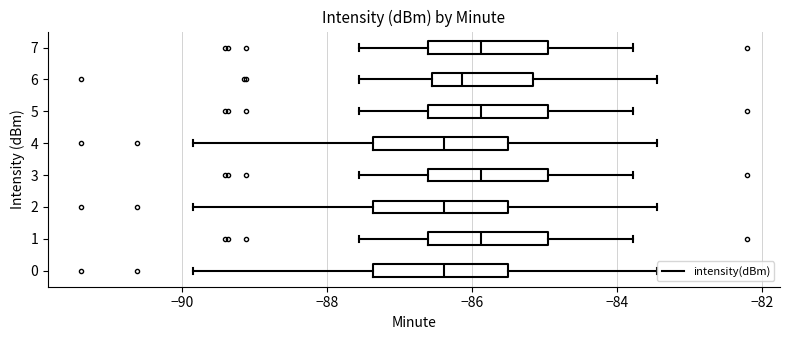

Reading bottom to top, transcribe this box plot: for each box, give where its median line is, the range the box spans, and where its two whiskers end, as read against the x-axis. The values are not printed on the chart, so give them approximately, as read against the axis.

0: median -86.4, box -87.4 to -85.4, whiskers -89.8 to -83.4
1: median -85.8, box -86.6 to -85.0, whiskers -87.6 to -83.8
2: median -86.4, box -87.4 to -85.4, whiskers -89.8 to -83.4
3: median -85.8, box -86.6 to -85.0, whiskers -87.6 to -83.8
4: median -86.4, box -87.4 to -85.4, whiskers -89.8 to -83.4
5: median -85.8, box -86.6 to -85.0, whiskers -87.6 to -83.8
6: median -86.2, box -86.6 to -85.2, whiskers -87.6 to -83.4
7: median -85.8, box -86.6 to -85.0, whiskers -87.6 to -83.8